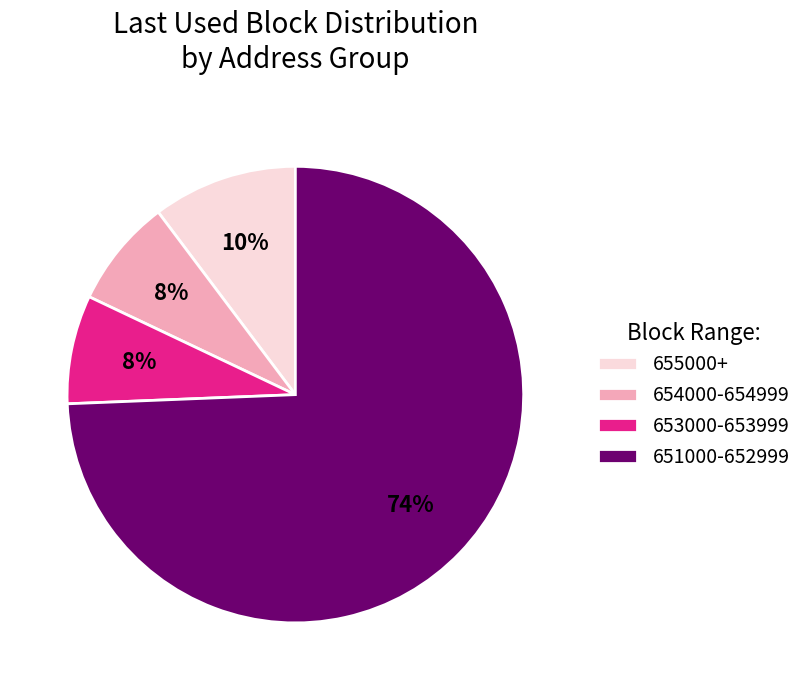

Is the sum of 655000+ and 654000-654999 greater than half?

No